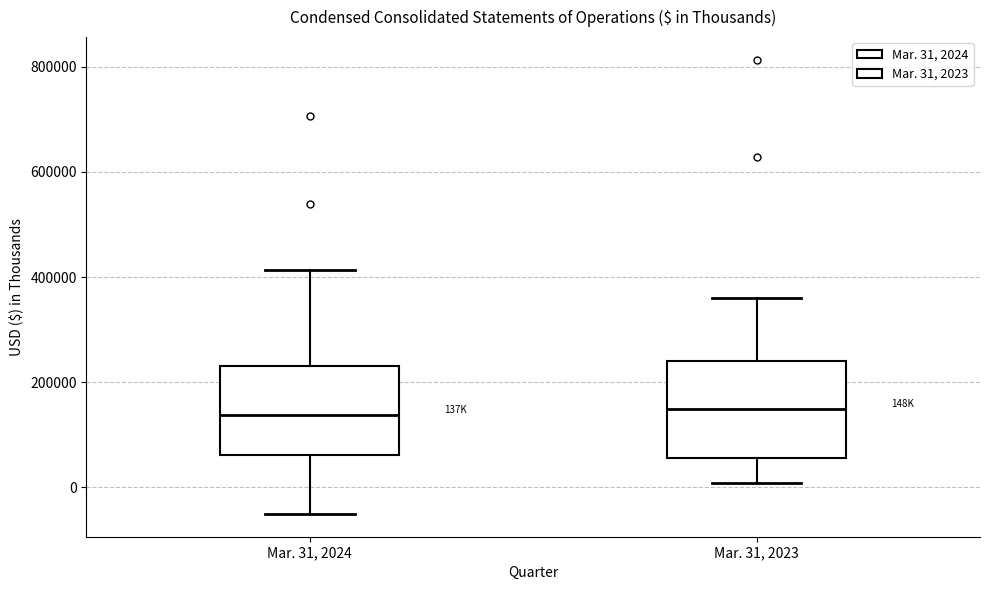

Reading left to right, read every box against the y-axis: the position of its median line, the range the box covers, and the ends of its whiskers. The values are not printed on the chart, so give them approximately, as read against the axis.

Mar. 31, 2024: median 140000, box 60000 to 240000, whiskers -60000 to 420000
Mar. 31, 2023: median 140000, box 60000 to 240000, whiskers 0 to 360000